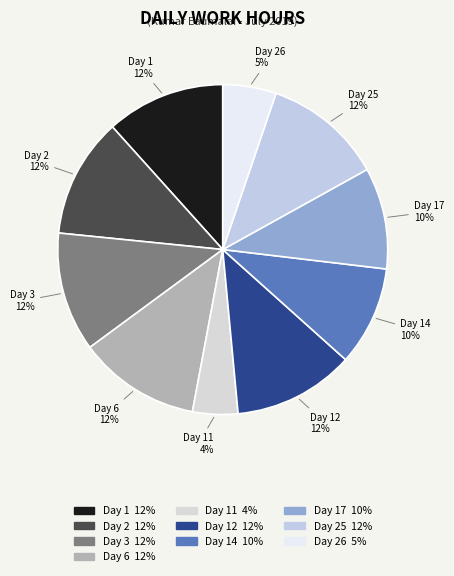

Which slice is the largest?

Day 6